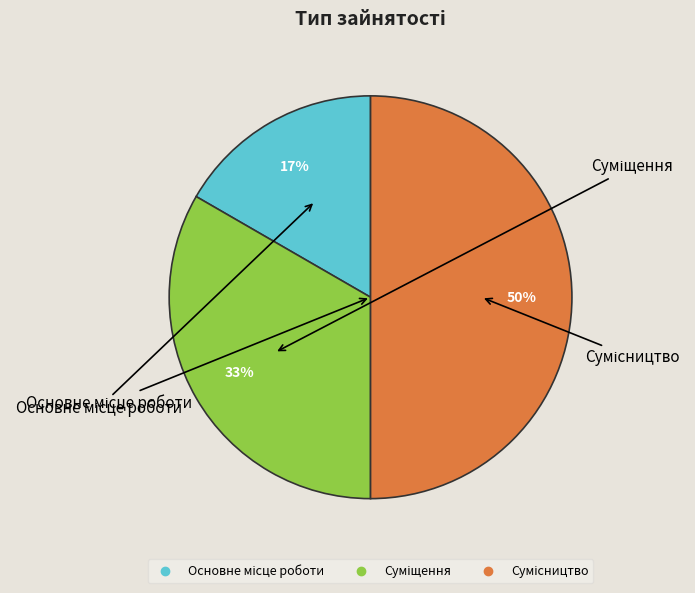

To the nearest percent, what is the average slice percentage?

33%